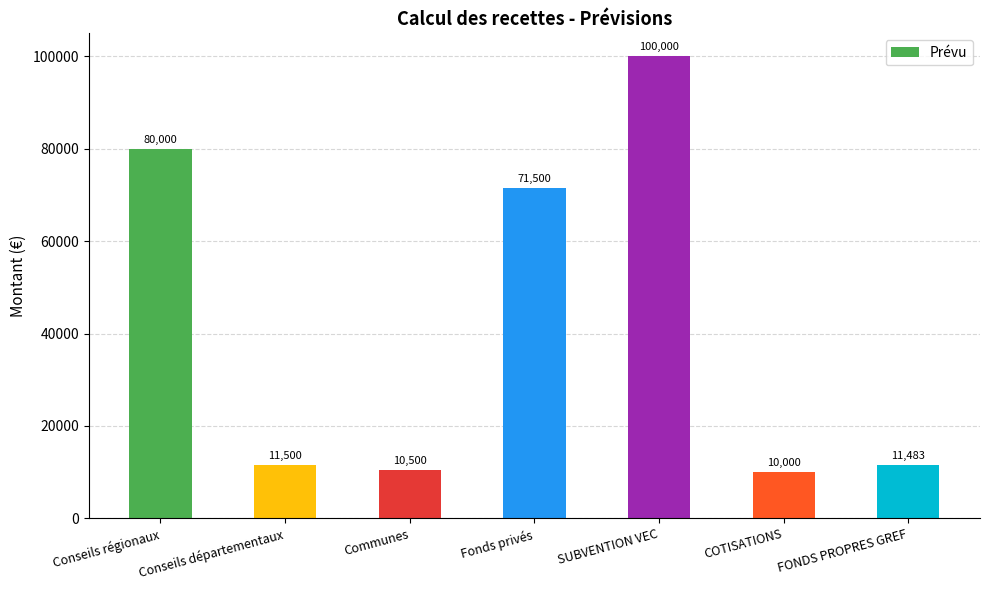

List the labels in order of value, largest first.

SUBVENTION VEC, Conseils régionaux, Fonds privés, Conseils départementaux, FONDS PROPRES GREF, Communes, COTISATIONS